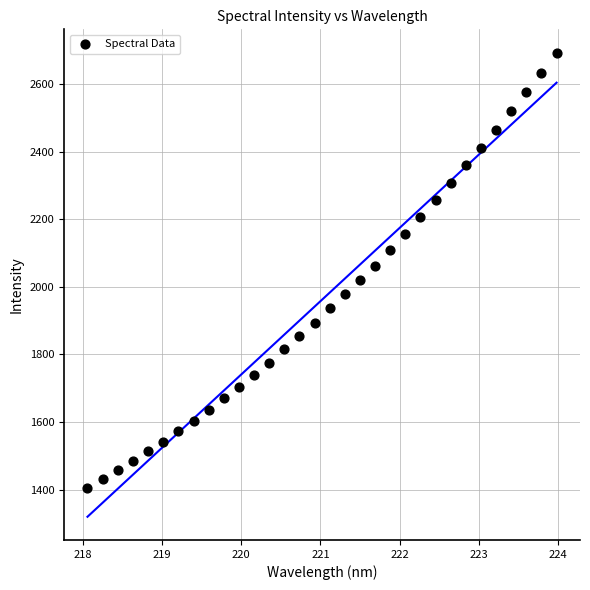

What is the range of Y values (max minus min)?

1287.7